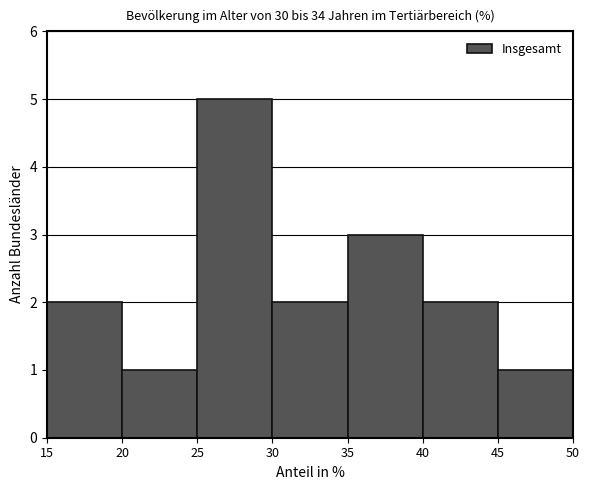

Reading left to right, list every bar in this chart as the range it spans on the x-axis followed by its height. The values are not printed on the chart, so give them approximately, as read against the axis.

15 to 20: 2
20 to 25: 1
25 to 30: 5
30 to 35: 2
35 to 40: 3
40 to 45: 2
45 to 50: 1